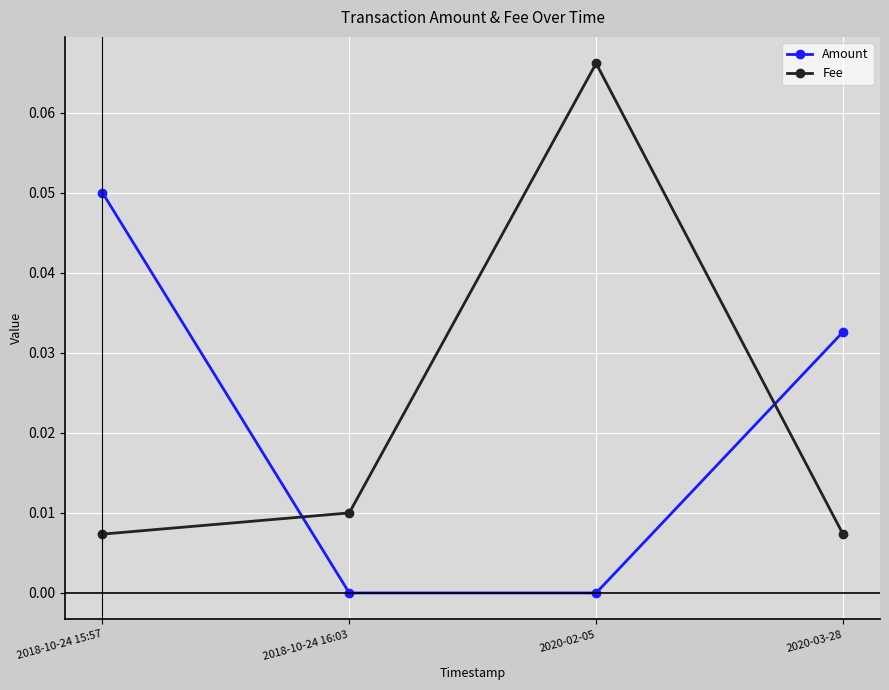

What is the label of the 1st point from the left?

2018-10-24 15:57